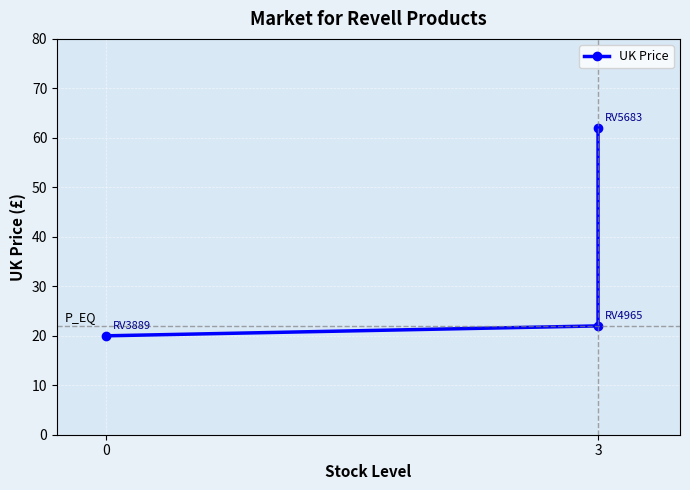

What is the smallest value displayed?

20.0